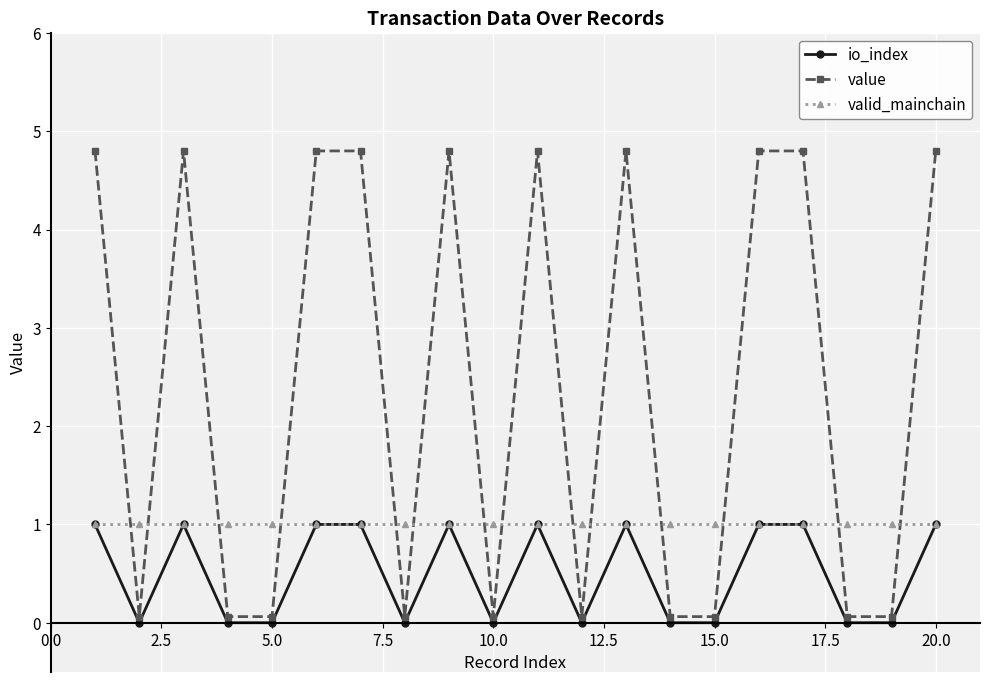

Which series has the widest spread of values?

value